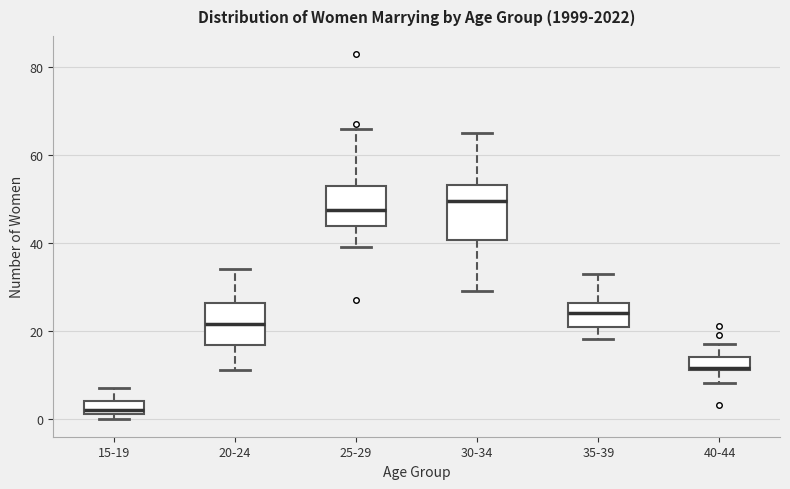

Reading left to right, read every box against the y-axis: the position of its median line, the range the box covers, and the ends of its whiskers. The values are not printed on the chart, so give them approximately, as read against the axis.

15-19: median 2 (just above the box's lower edge), box 2 to 4, whiskers 0 to 8
20-24: median 22, box 16 to 26, whiskers 12 to 34
25-29: median 48, box 44 to 54, whiskers 40 to 66
30-34: median 50, box 40 to 54, whiskers 30 to 66
35-39: median 24, box 20 to 26, whiskers 18 to 34
40-44: median 12, box 12 to 14, whiskers 8 to 18